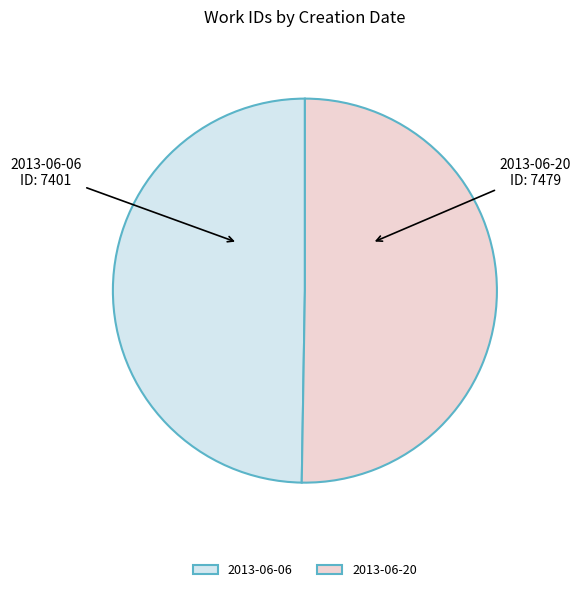

Does any single category account for the majority?

Yes